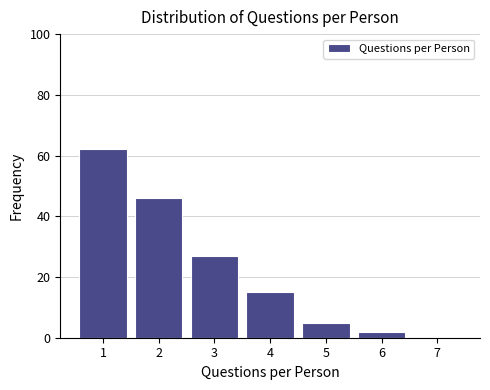

Reading right to left, transcribe all the data shown in this chart.

7=0	6=2	5=5	4=15	3=27	2=46	1=62